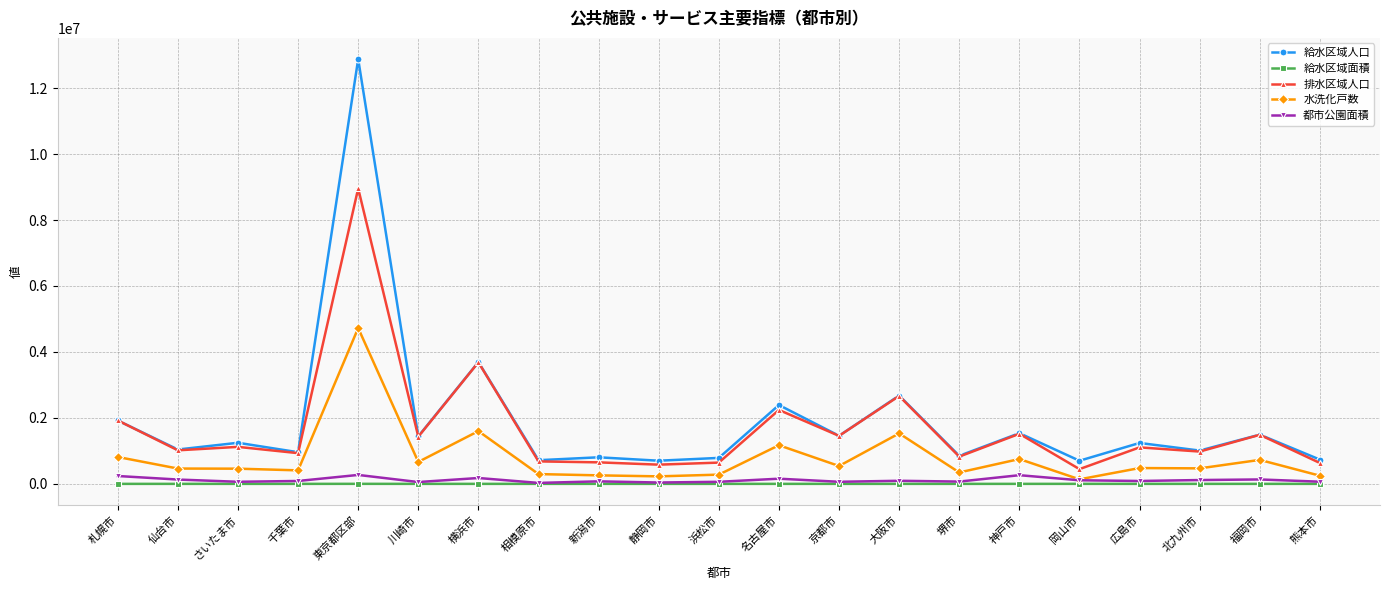

What is the sum of all 水洗化戸数 values?

16610379.0